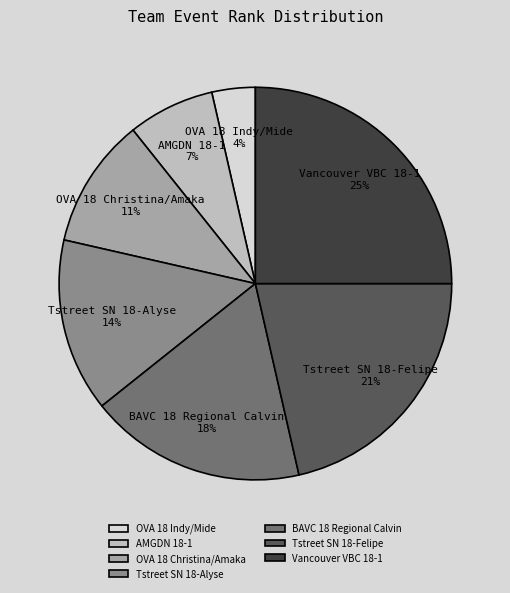

What is the smallest slice in the pie chart?

OVA 18 Indy/Mide